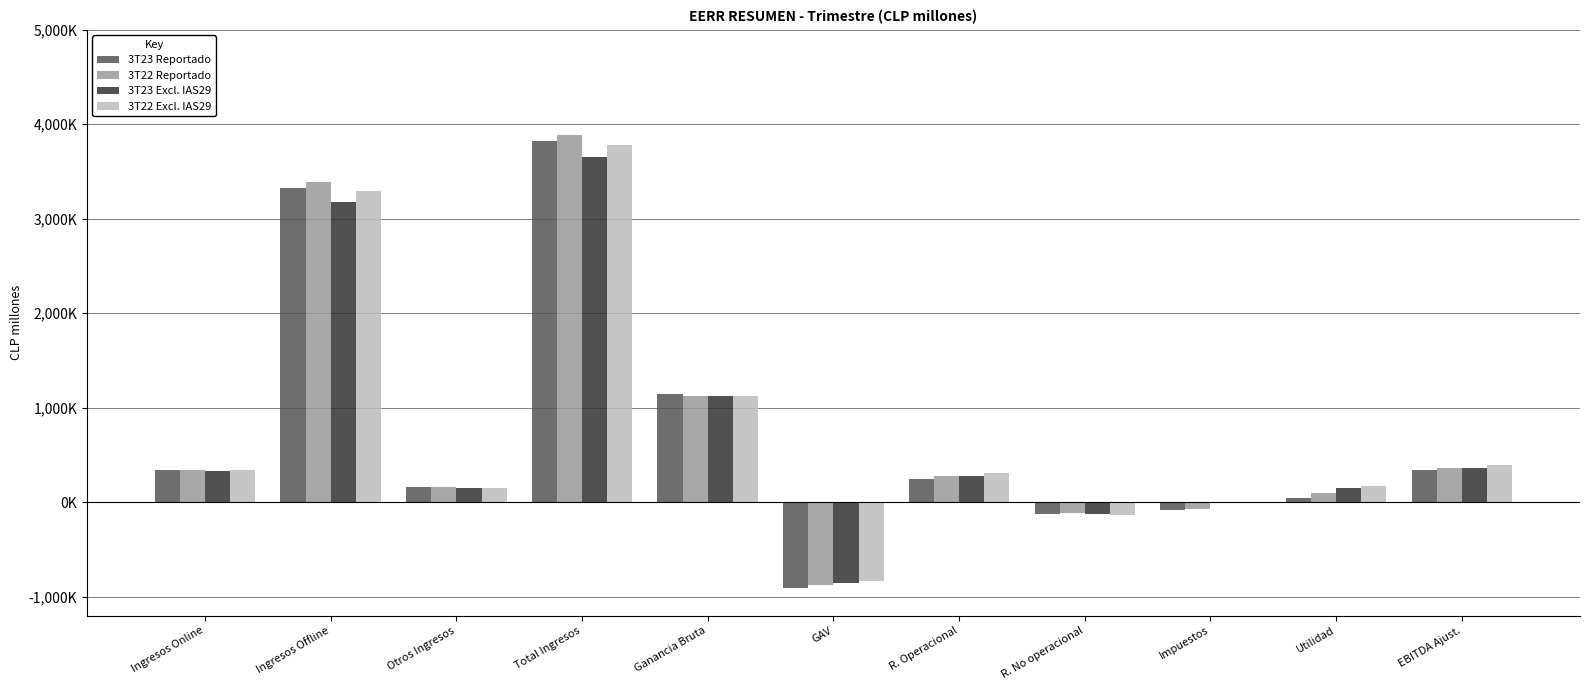

What is the label of the 3rd bar from the left?

Otros Ingresos